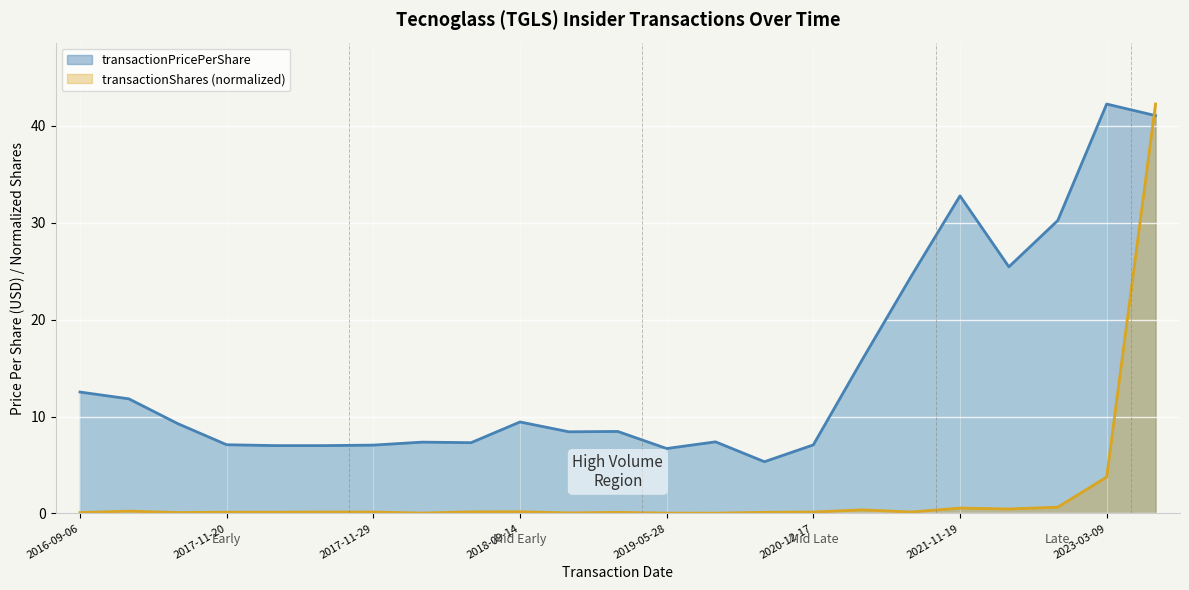

How many distinct data groups are displayed?

2